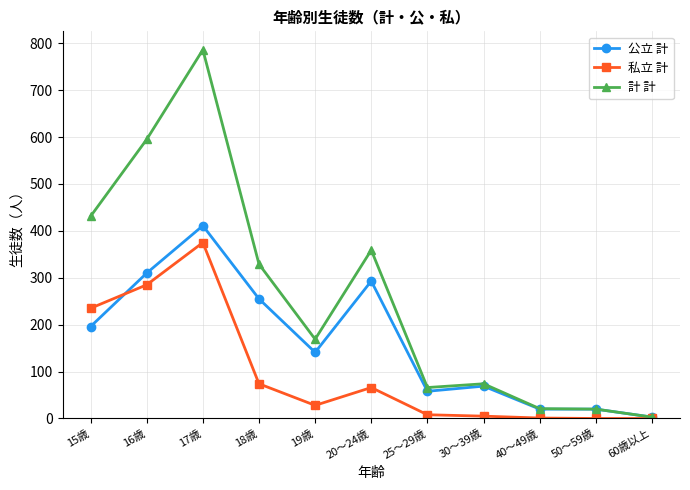

Rank the series by their average value, from lowest to highest.

私立 計, 公立 計, 計 計